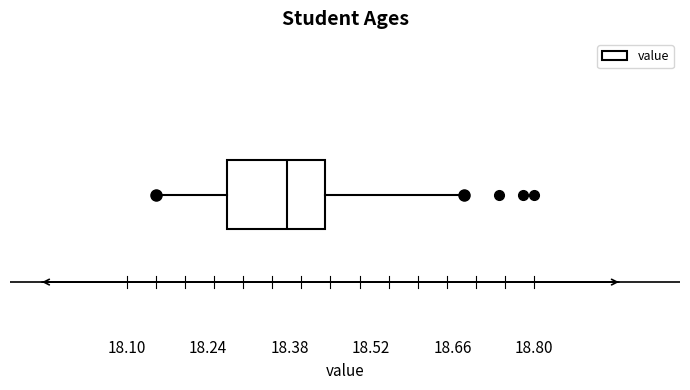

Read this box plot against the x-axis: the position of the median line, the range covered by the box, and the ends of both whiskers. The values are not printed on the chart, so give them approximately, as read against the axis.

median 18.38, box 18.28 to 18.44, whiskers 18.16 to 18.68